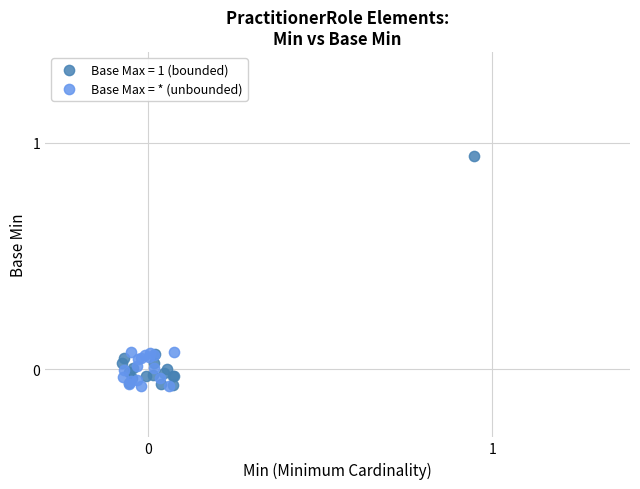

Which series has the largest Y range (max minus min)?

Base Max = 1 (bounded)